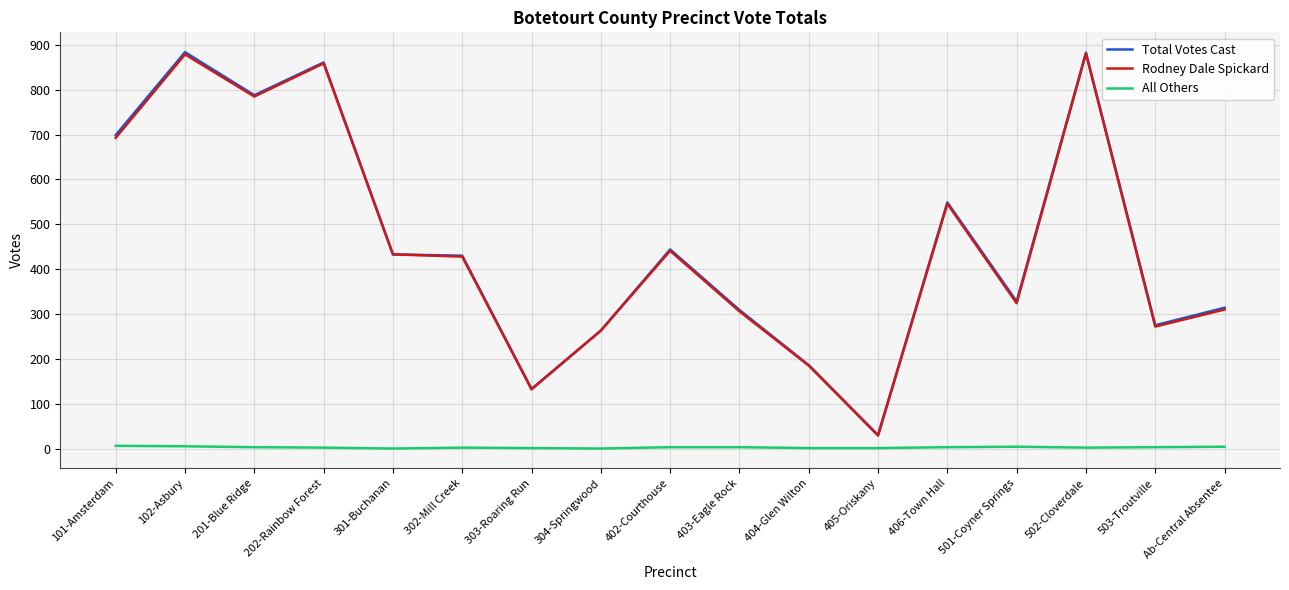

Which series has the widest spread of values?

Total Votes Cast